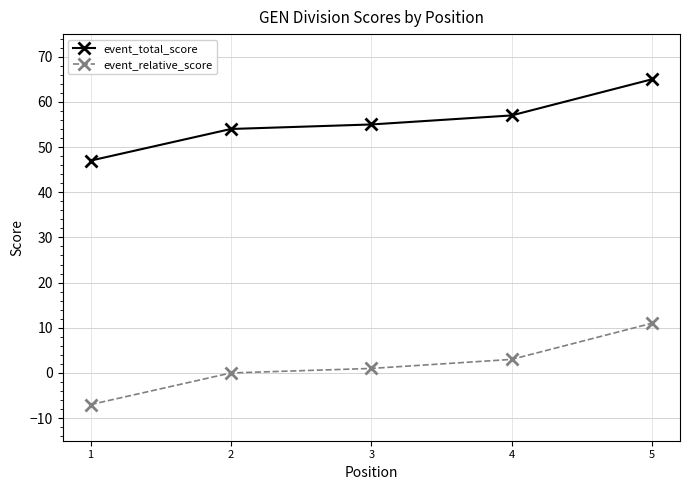

What is the difference between the event_relative_score values at 2 and 1?

7